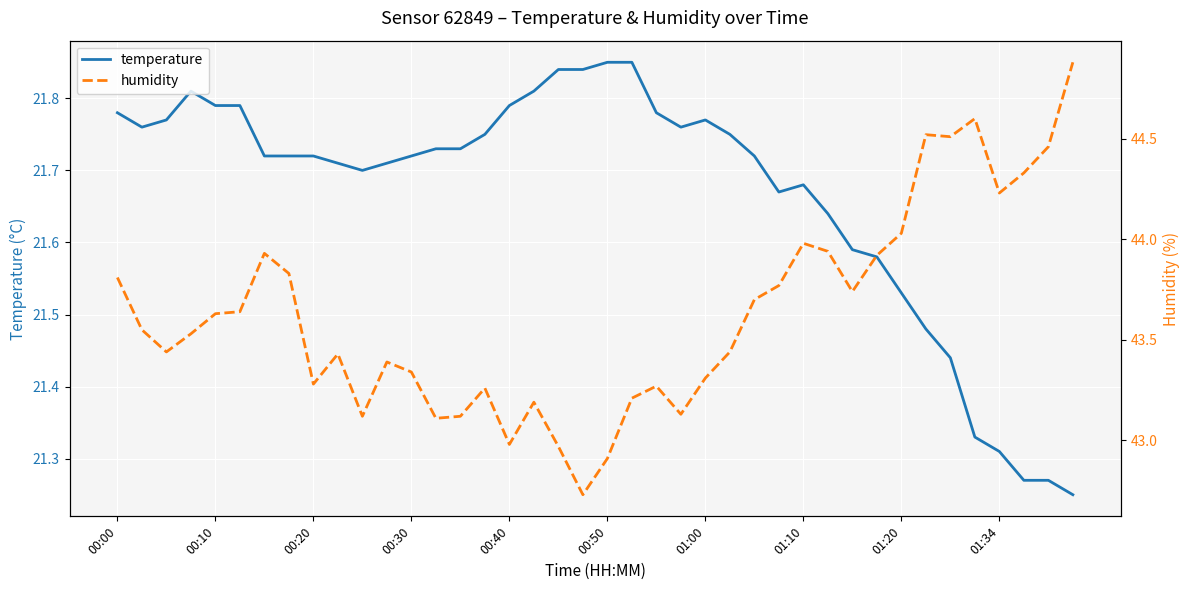

Which series has the largest range (max minus min)?

humidity